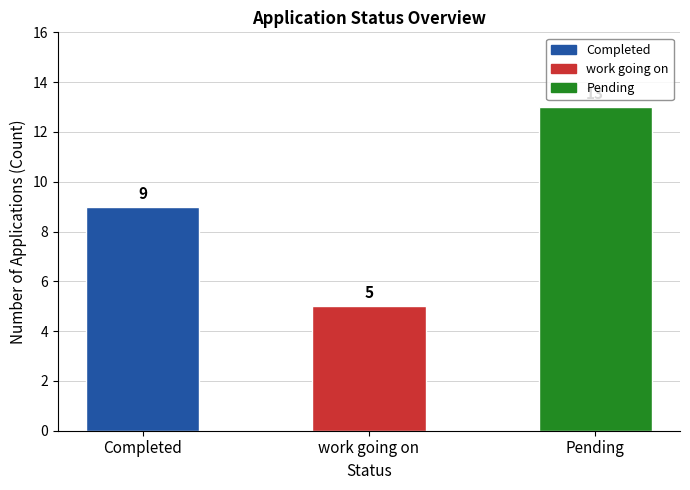

What is the change in value from work going on to Pending?

+8